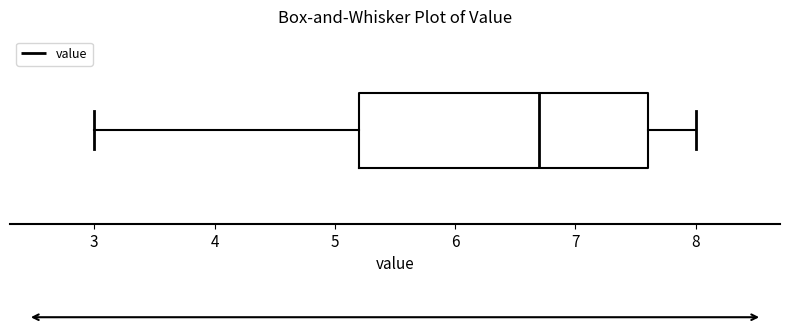

Where does the median line of the box sit on the x-axis? The values are not printed on the chart, so give them approximately, as read against the axis.

6.7